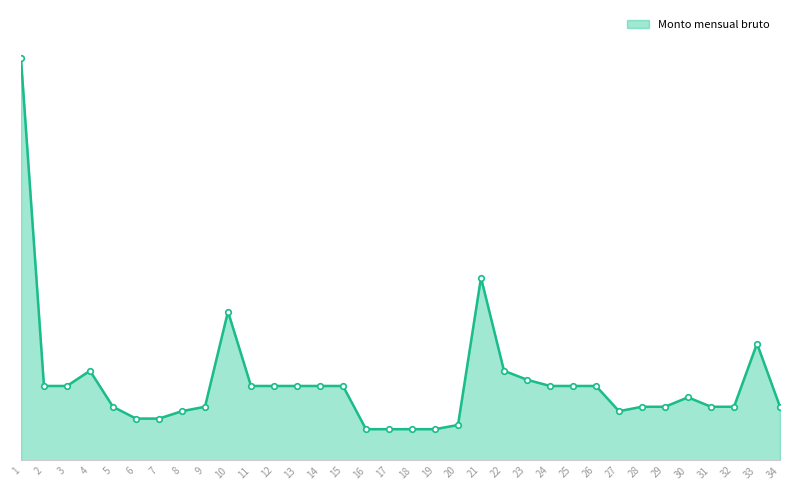

Where is the first local maximum?

4